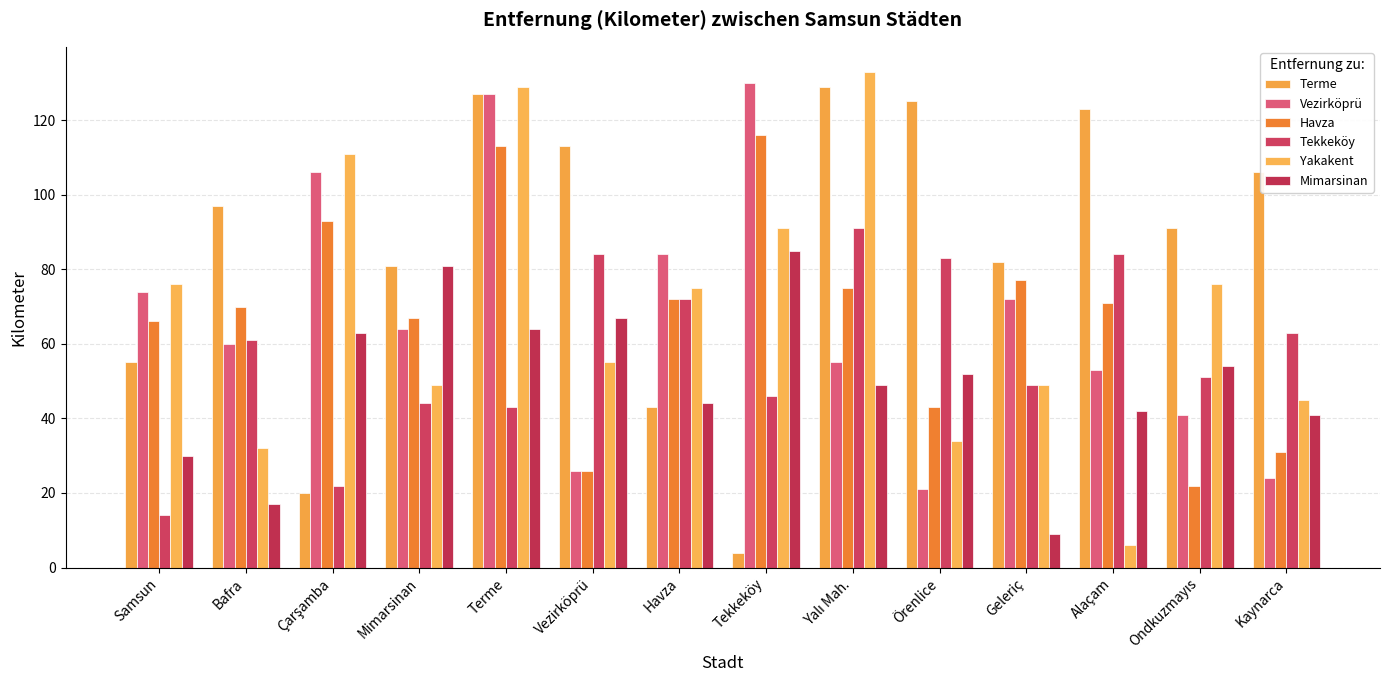

Reading left to right, transcribe all the data shown in this chart.

Terme: Samsun=55	Bafra=97	Çarşamba=20	Mimarsinan=81	Terme=127	Vezirköprü=113	Havza=43	Tekkeköy=4	Yalı Mah.=129	Örenlice=125	Geleriç=82	Alaçam=123	Ondkuzmayıs=91	Kaynarca=106
Vezirköprü: Samsun=74	Bafra=60	Çarşamba=106	Mimarsinan=64	Terme=127	Vezirköprü=26	Havza=84	Tekkeköy=130	Yalı Mah.=55	Örenlice=21	Geleriç=72	Alaçam=53	Ondkuzmayıs=41	Kaynarca=24
Havza: Samsun=66	Bafra=70	Çarşamba=93	Mimarsinan=67	Terme=113	Vezirköprü=26	Havza=72	Tekkeköy=116	Yalı Mah.=75	Örenlice=43	Geleriç=77	Alaçam=71	Ondkuzmayıs=22	Kaynarca=31
Tekkeköy: Samsun=14	Bafra=61	Çarşamba=22	Mimarsinan=44	Terme=43	Vezirköprü=84	Havza=72	Tekkeköy=46	Yalı Mah.=91	Örenlice=83	Geleriç=49	Alaçam=84	Ondkuzmayıs=51	Kaynarca=63
Yakakent: Samsun=76	Bafra=32	Çarşamba=111	Mimarsinan=49	Terme=129	Vezirköprü=55	Havza=75	Tekkeköy=91	Yalı Mah.=133	Örenlice=34	Geleriç=49	Alaçam=6	Ondkuzmayıs=76	Kaynarca=45
Mimarsinan: Samsun=30	Bafra=17	Çarşamba=63	Mimarsinan=81	Terme=64	Vezirköprü=67	Havza=44	Tekkeköy=85	Yalı Mah.=49	Örenlice=52	Geleriç=9	Alaçam=42	Ondkuzmayıs=54	Kaynarca=41